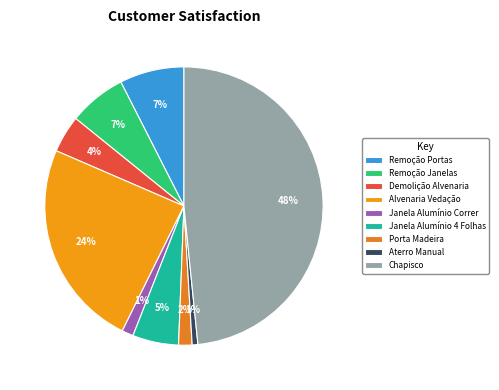

How many segments does this pie chart have?

9